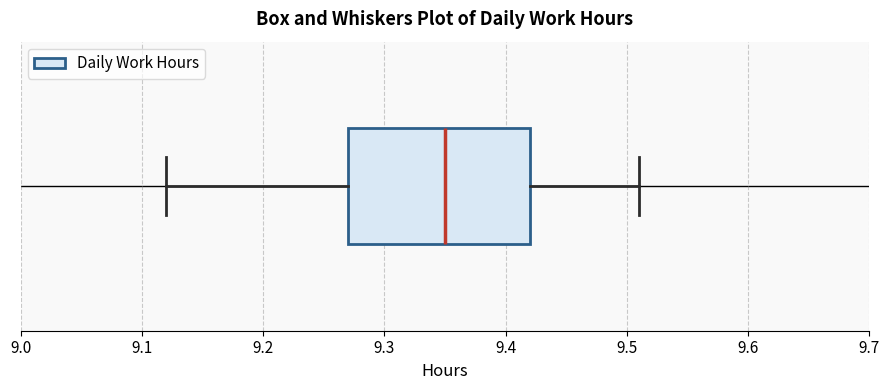

Where does the median line of the box sit on the x-axis? The values are not printed on the chart, so give them approximately, as read against the axis.

9.35